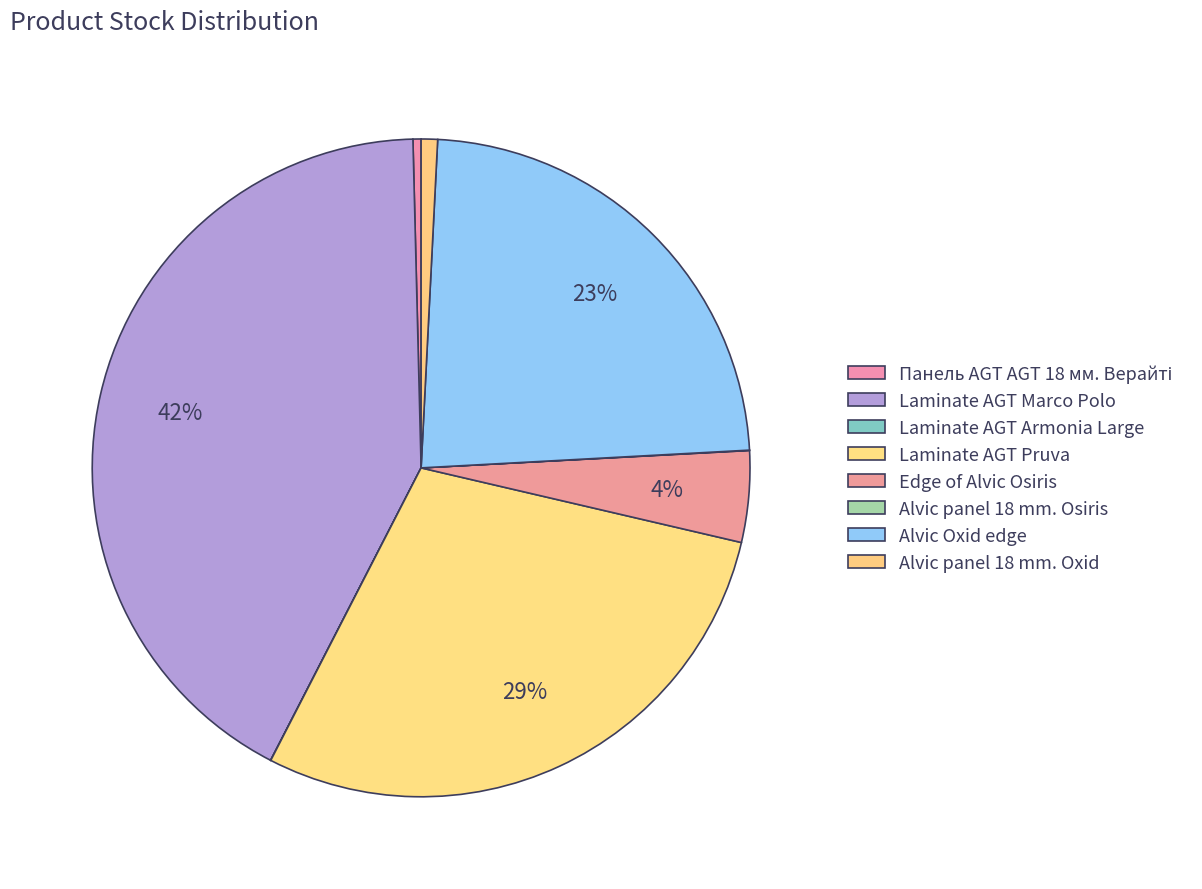

To the nearest percent, what is the difference between the largest and smallest slice percentages?

42%